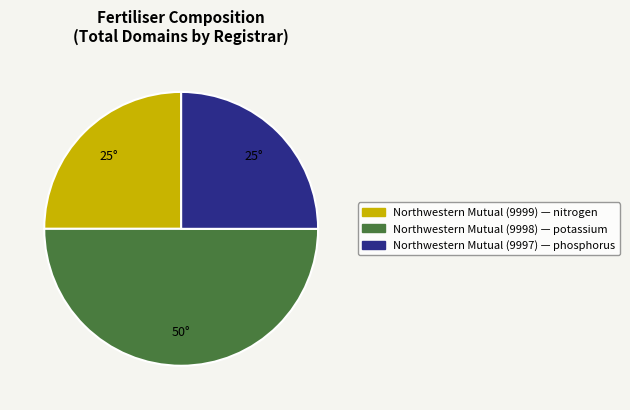

How many slices are in this pie chart?

3